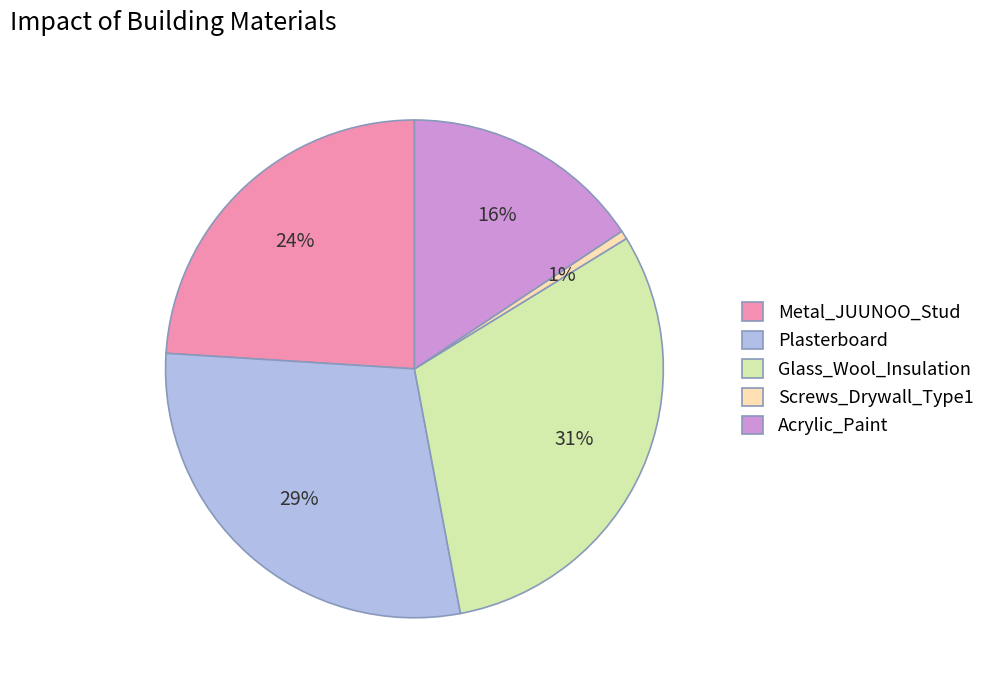

Which slice is the largest?

Glass_Wool_Insulation